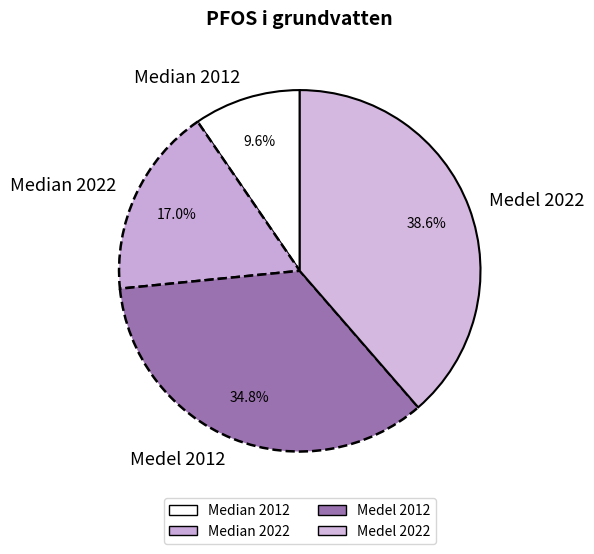

Which has a higher value, Medel 2012 or Median 2012?

Medel 2012